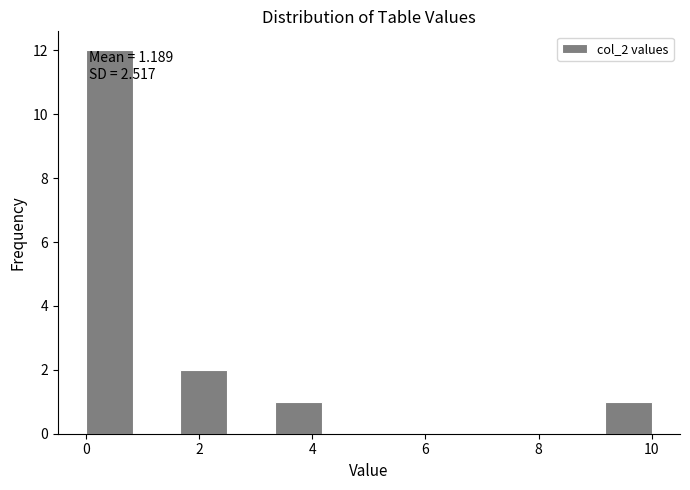

Over which range of the x-axis is the bar tallest?

0.0 to 0.8